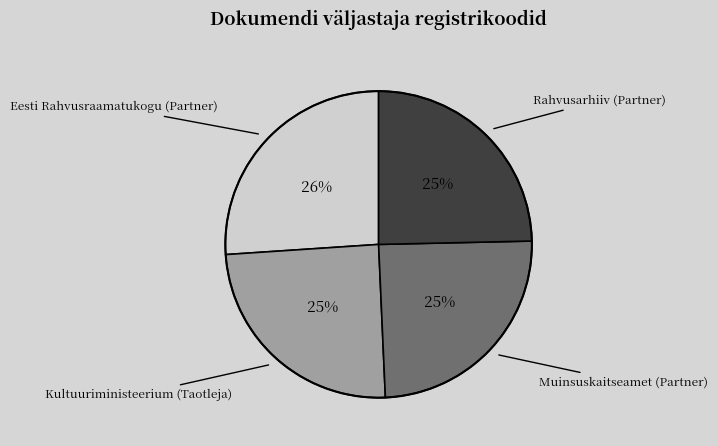

To the nearest percent, what is the average slice percentage?

25%